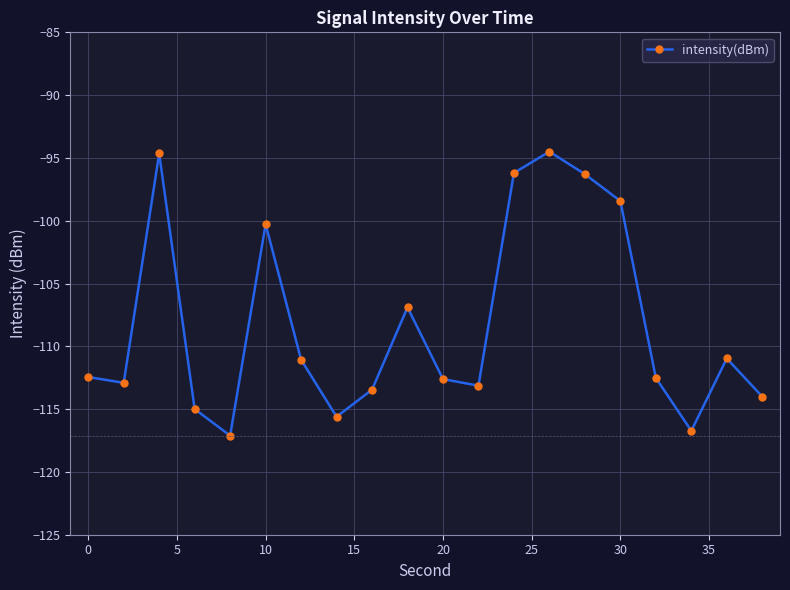

What is the difference between the maximum and minimum values?

22.6